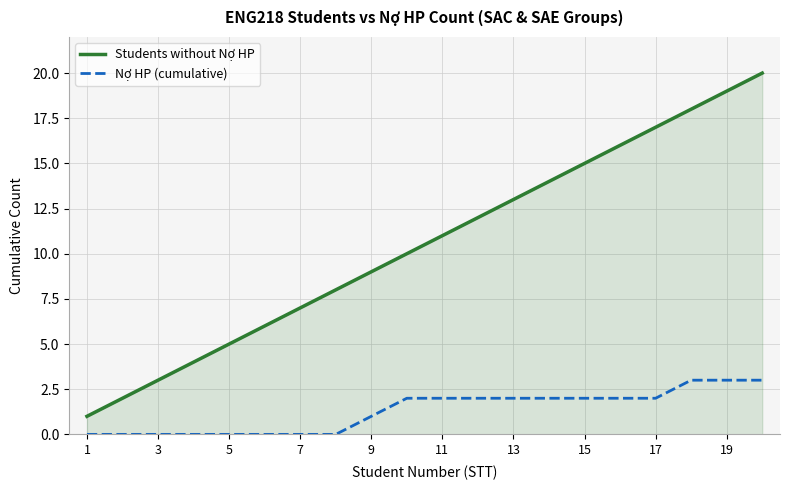

True or false: Students without Nợ HP and Nợ HP (cumulative) intersect in this chart.

False